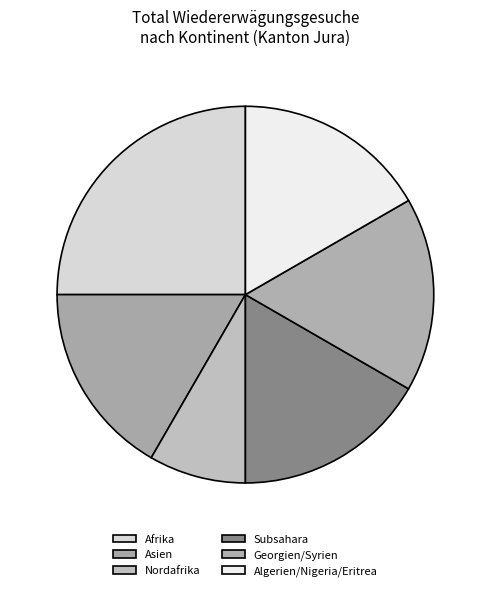

Which slice is the largest?

Afrika